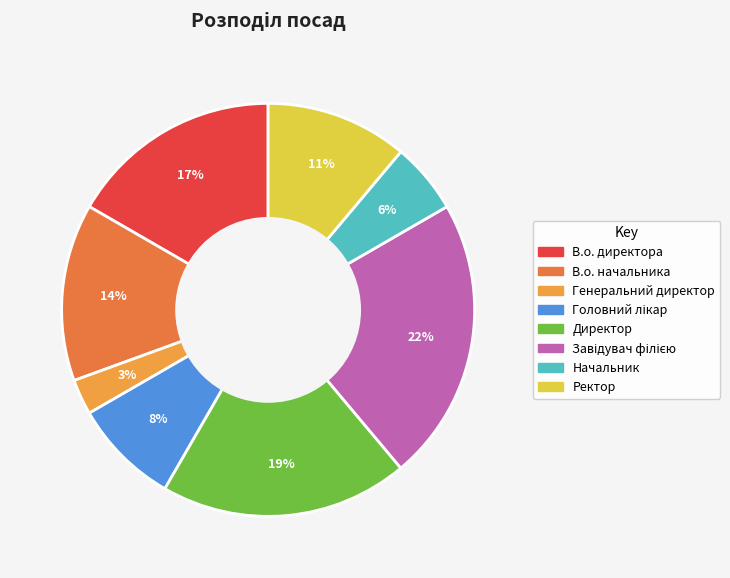

Is the sum of В.о. начальника and Директор greater than half?

No